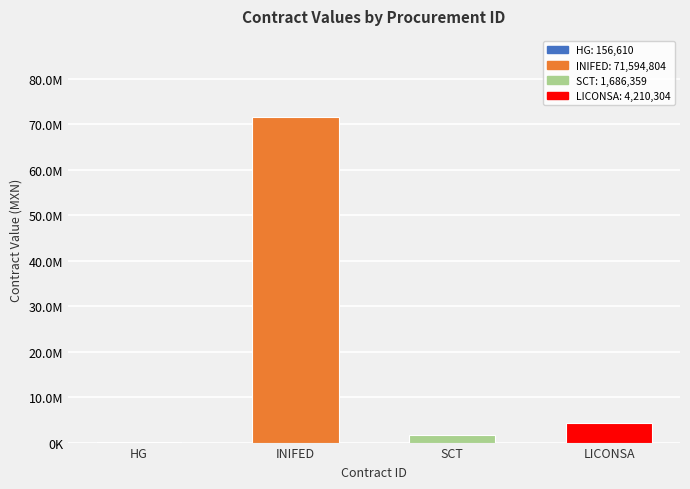

Rank the categories by value from lowest to highest.

HG, SCT, LICONSA, INIFED